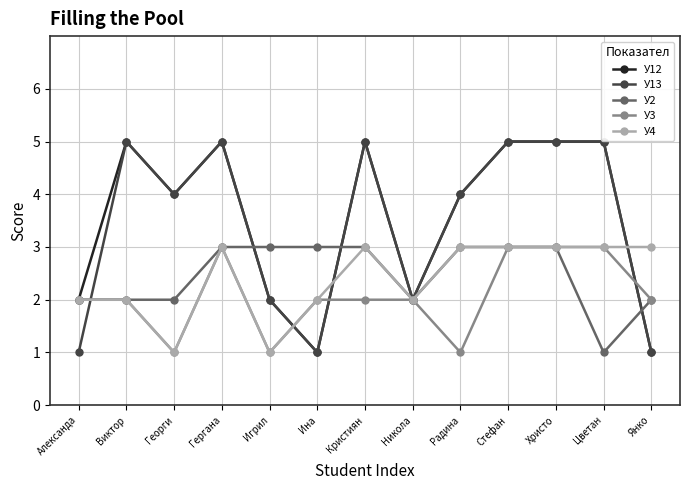

What is the greatest value displayed?

5